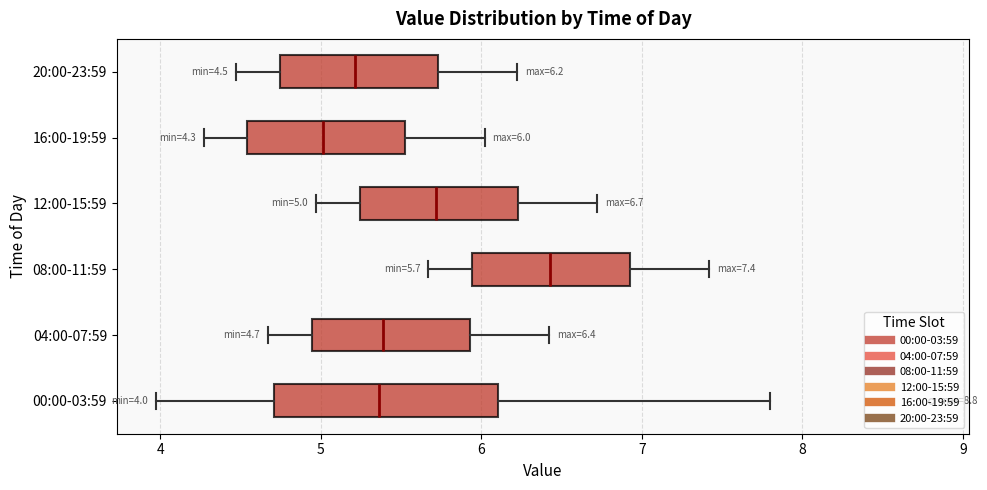

Which box's median line is the furthest to the right?

08:00-11:59